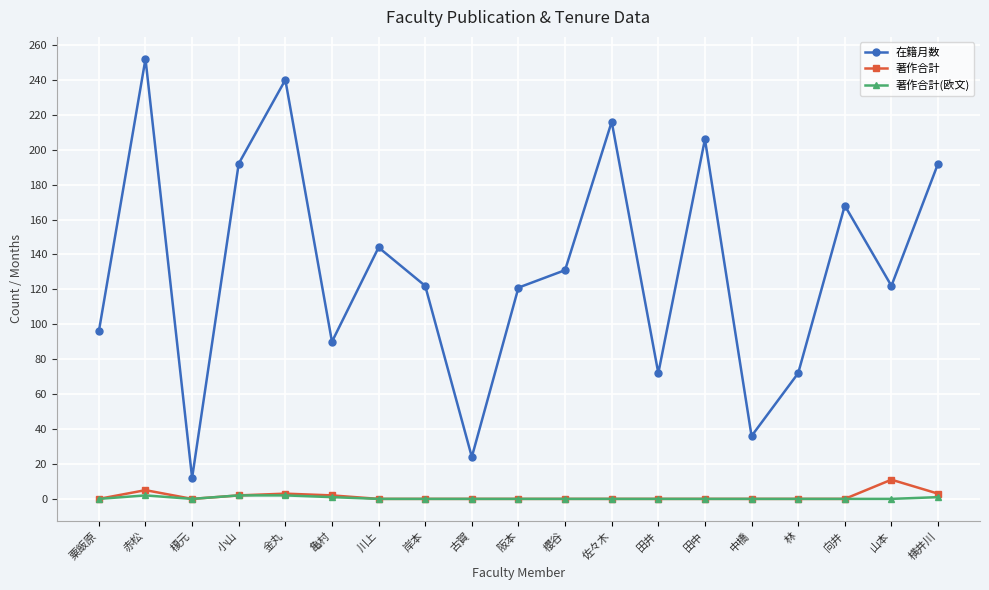

Is it true that 在籍月数 equals 192 at 小山?

True